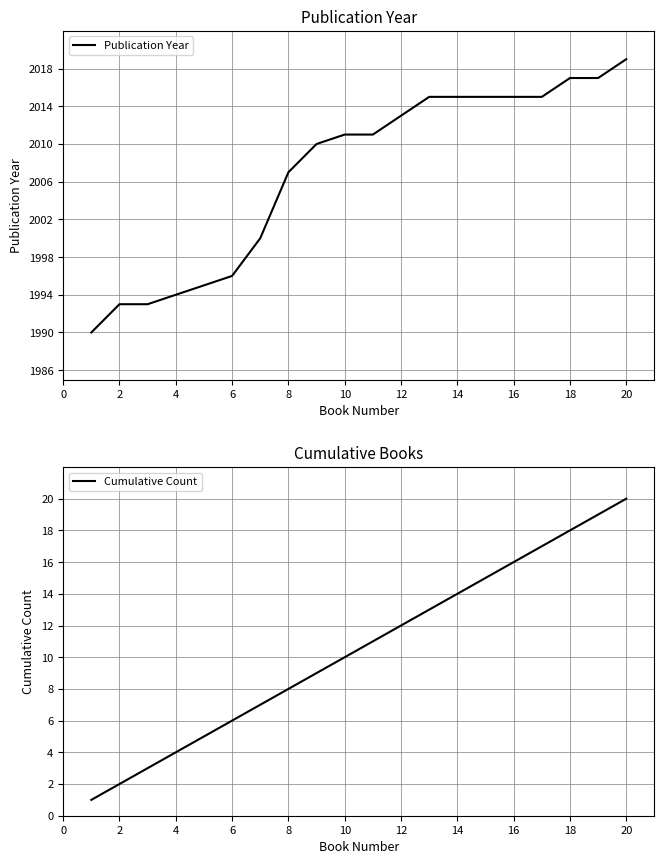

Does the chart display data point markers on the line(s)?

No